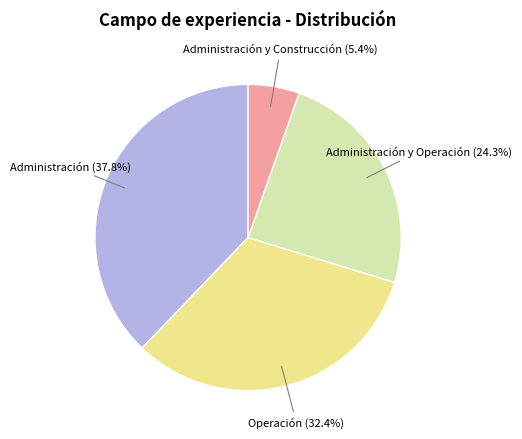

Is there a majority slice in this chart?

No